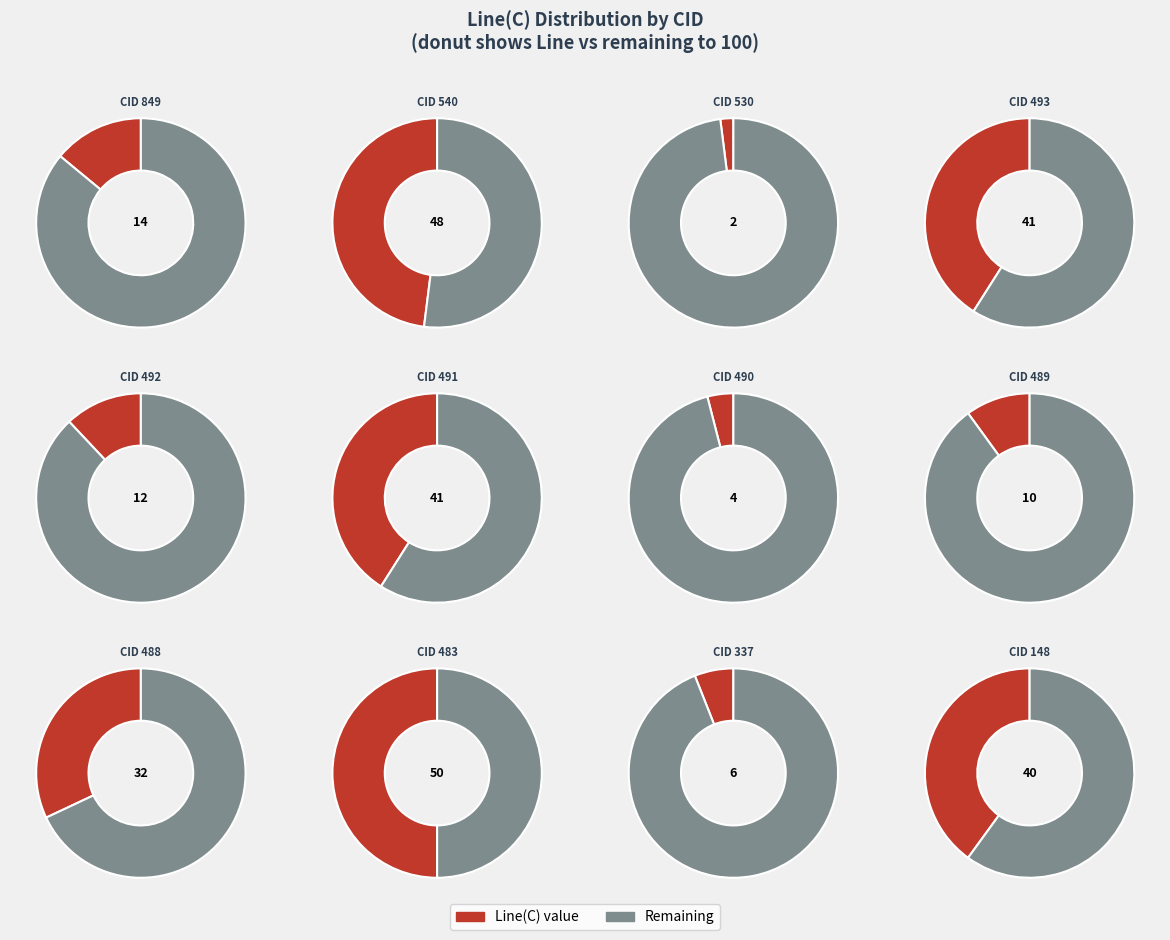

What is the ratio of the value at 148 to the value at 540?

0.8